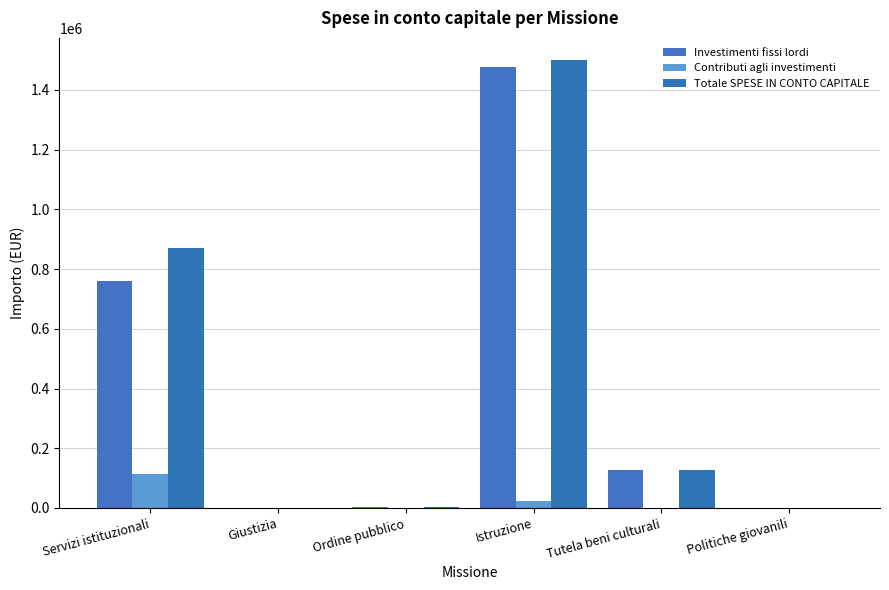

Where is Totale SPESE IN CONTO CAPITALE nearest to the value 749720?

Servizi istituzionali